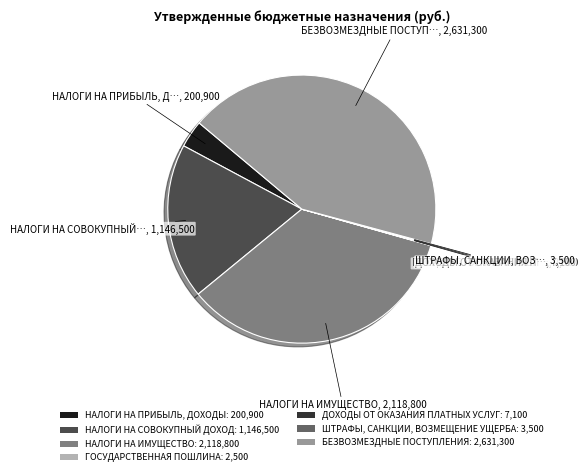

The НАЛОГИ НА ИМУЩЕСТВО: 2,118,800 slice represents 43% of the pie. True or false?

False